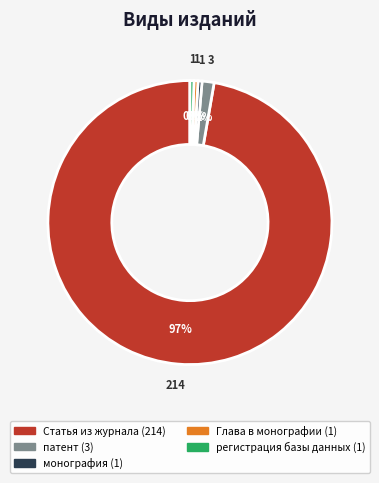

Is it true that Статья из журнала is 97% of the pie?

True